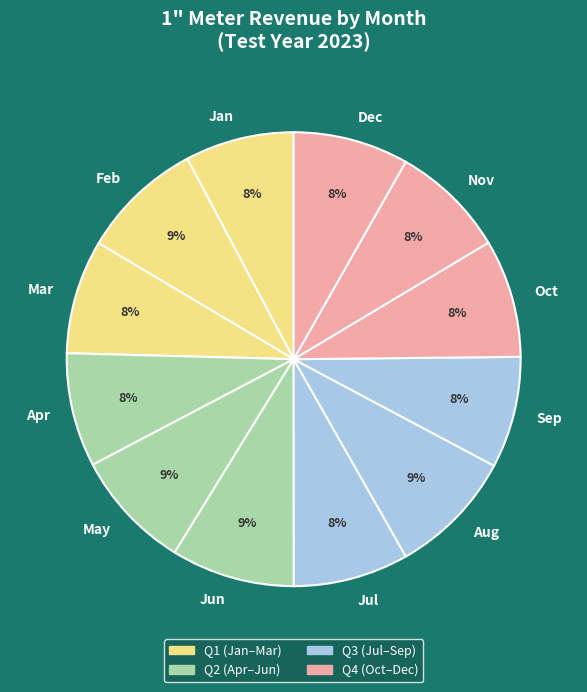

Combined, do Jun and Dec account for over 50%?

No